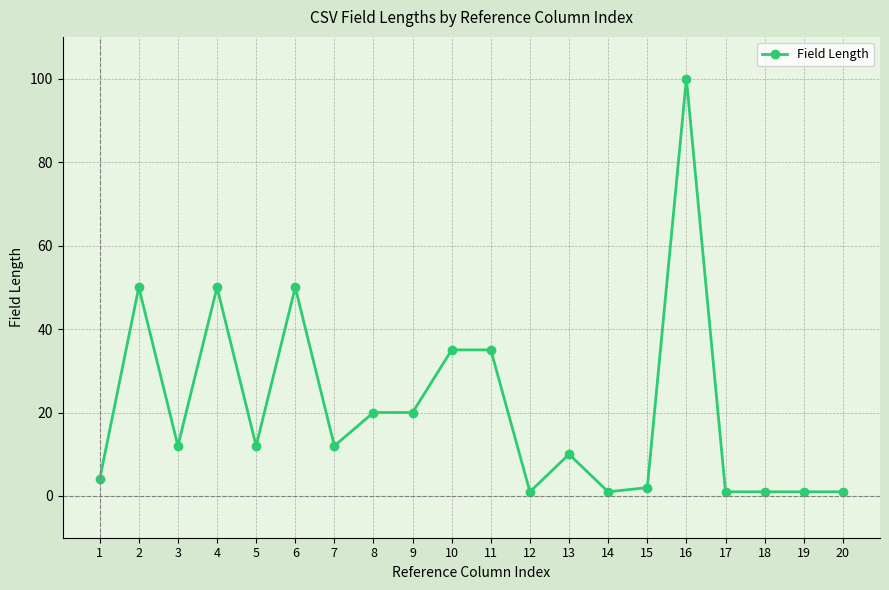

How many lines are shown in the chart?

1